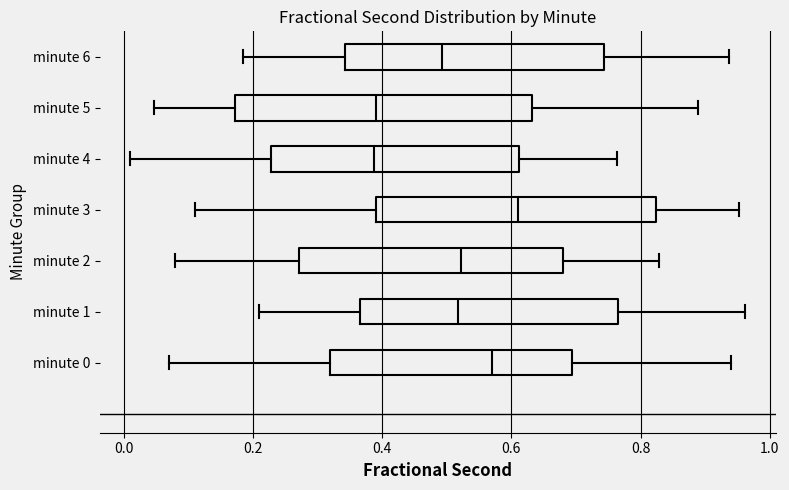

Comparing the boxes themselves (not the whiskers), which one is the widest?

minute 5